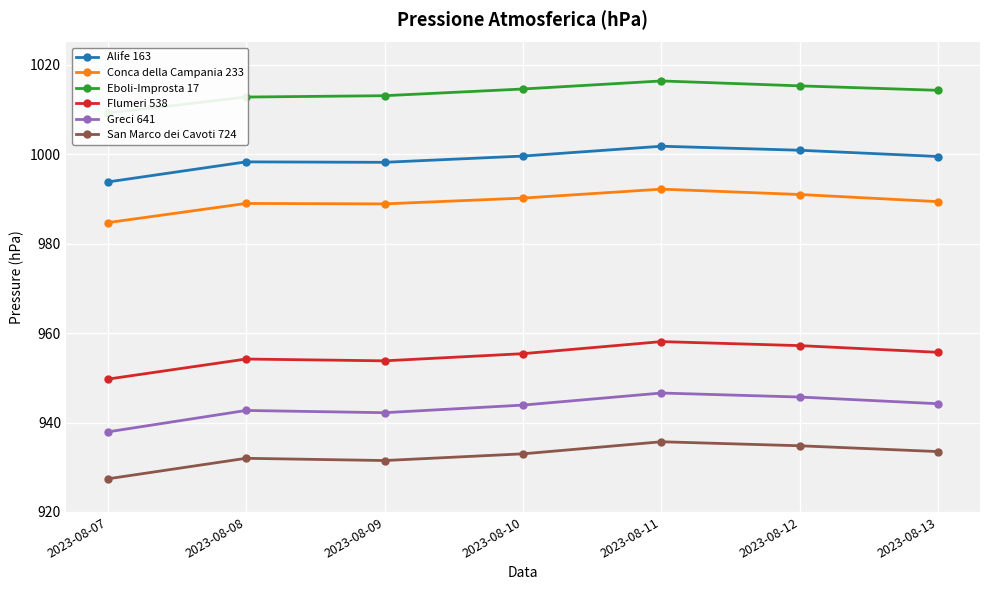

Is it true that San Marco dei Cavoti 724 equals 194.0 at 2023-08-11?

False